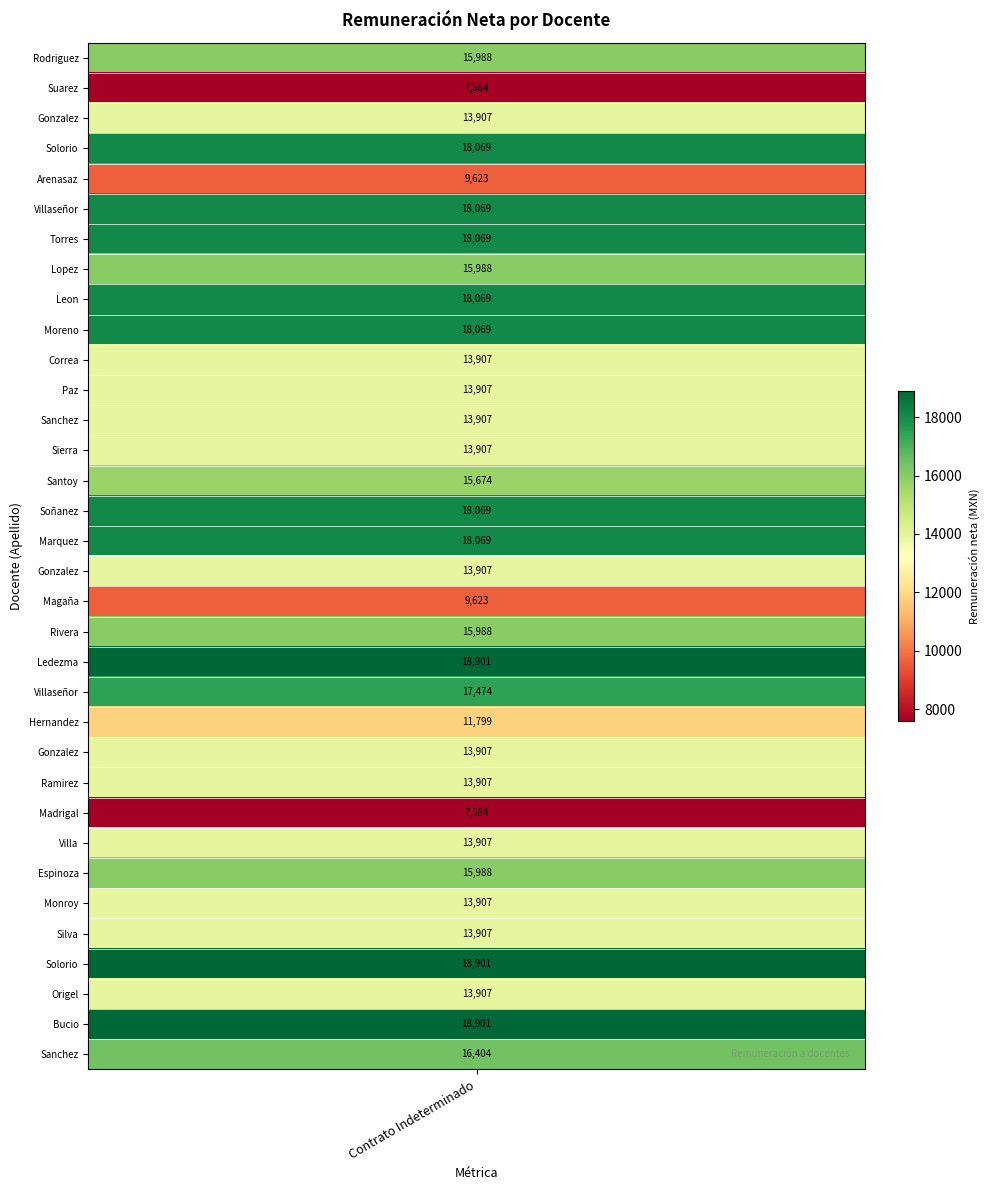

How many data points are less than 15673?

17